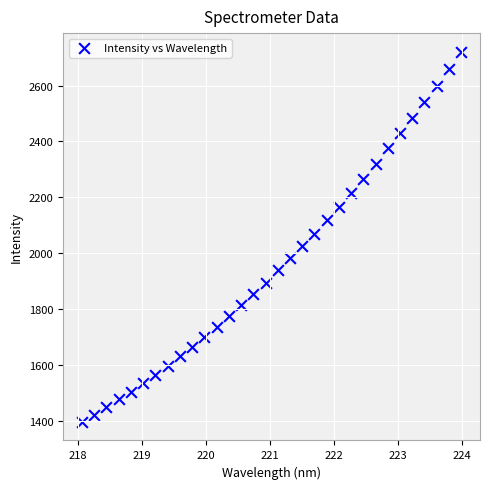

What is the range of X values (max minus min)?

5.9